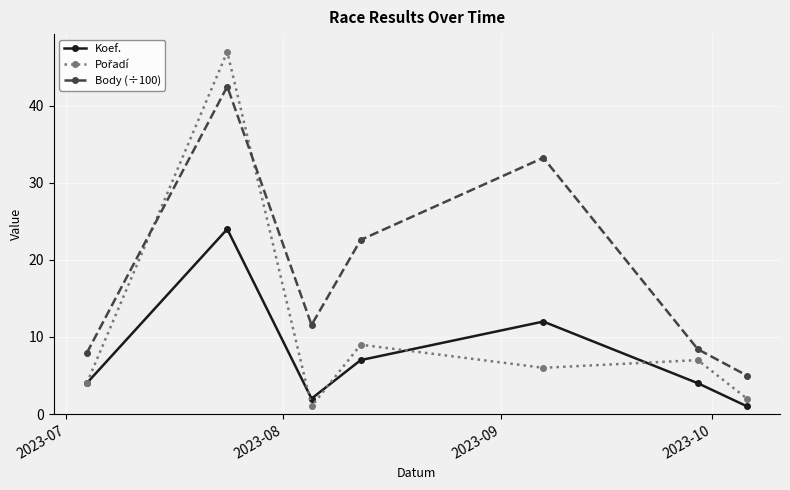

Count the number of categories in the chart.

7